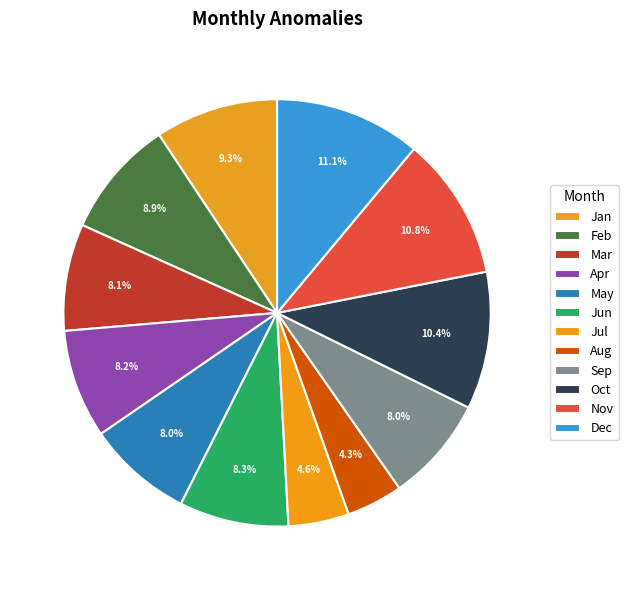

Rank the categories by value from highest to lowest.

Dec, Nov, Oct, Jan, Feb, Jun, Apr, Mar, May, Sep, Jul, Aug